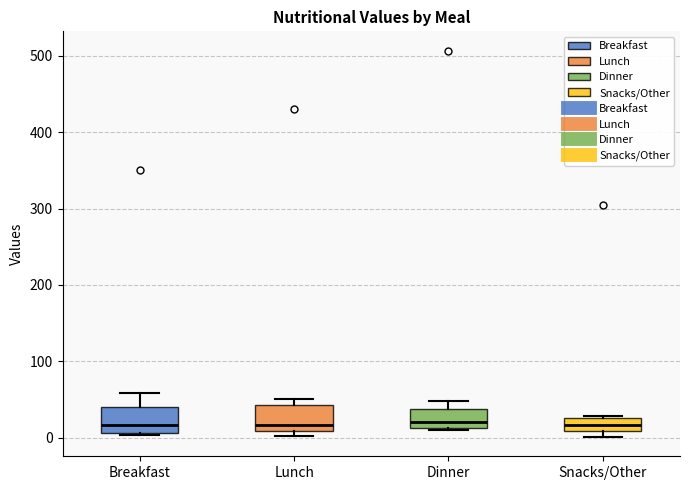

Where is the lower edge of the box for Dinner on the y-axis? The values are not printed on the chart, so give them approximately, as read against the axis.

10